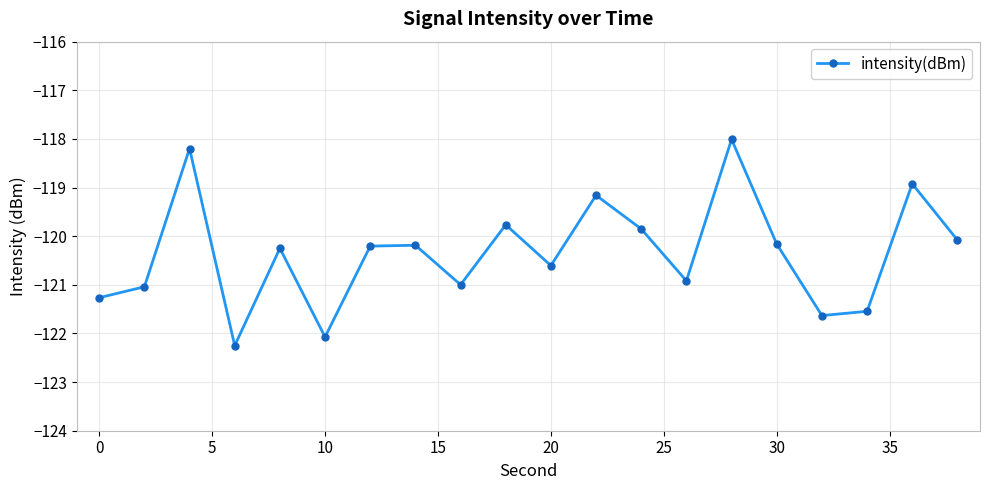

How many interior local valleys (lower than both neighbors) does the data have?

6